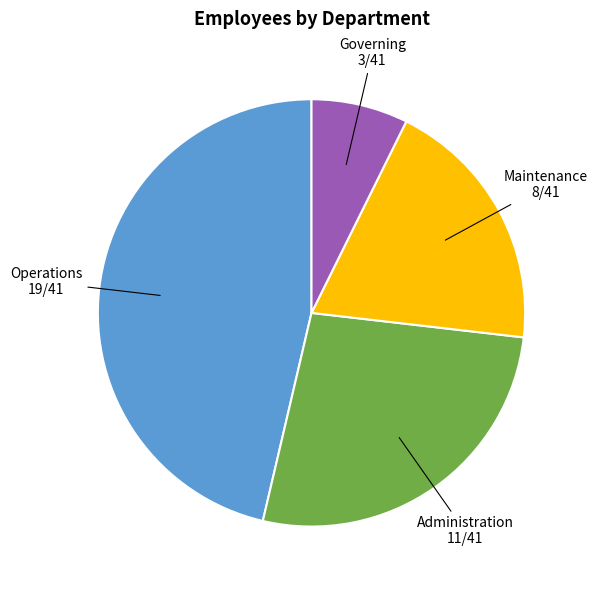

Is there a majority slice in this chart?

No